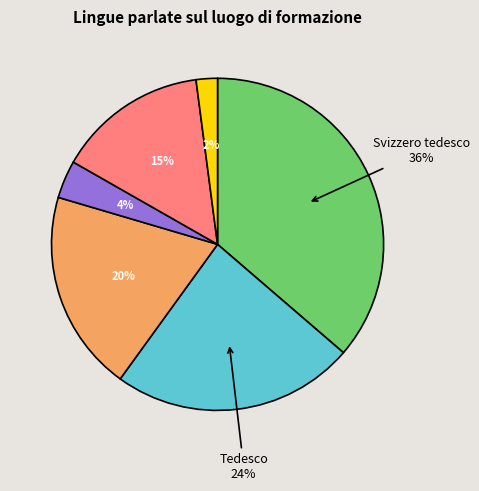

To the nearest percent, what is the average slice percentage?

17%